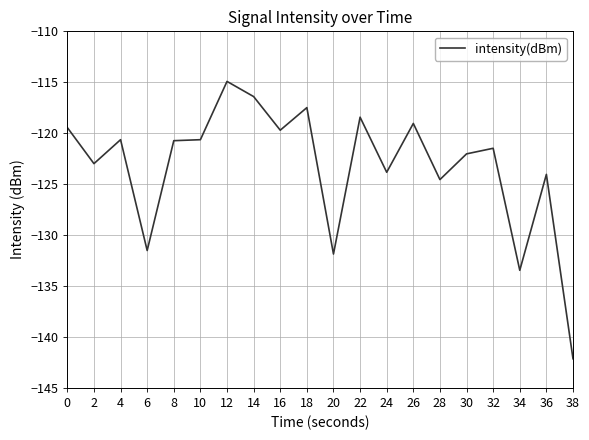

What is the greatest value displayed?

-114.9